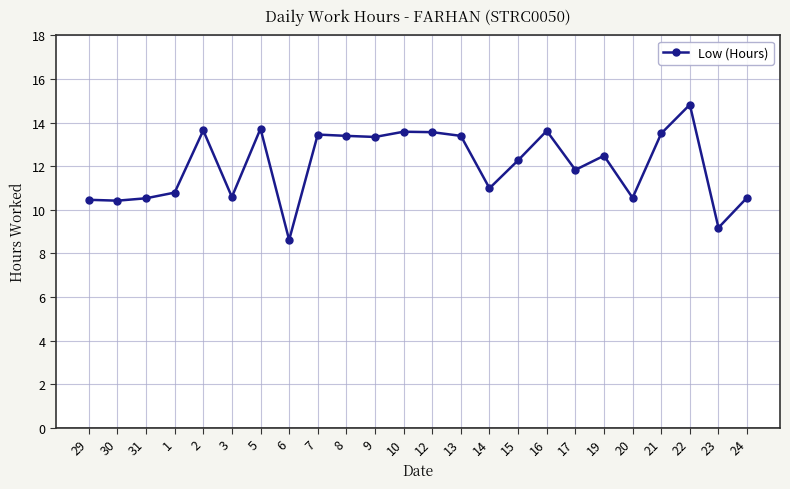

What is the label of the 7th point from the left?

5